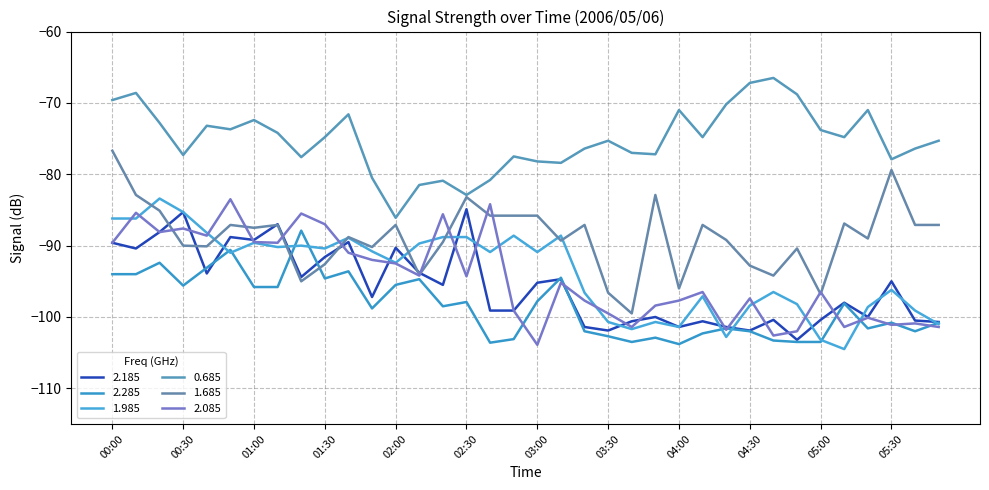

Which series has the largest range (max minus min)?

1.685